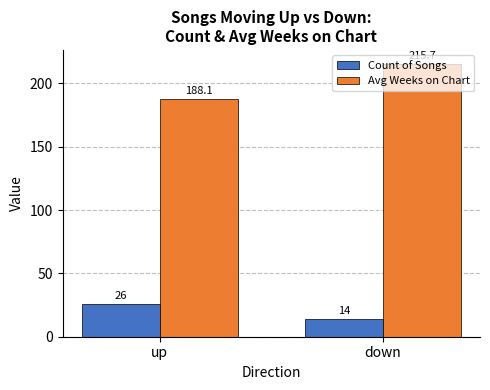

At which category does the chart reach its peak across all series?

down